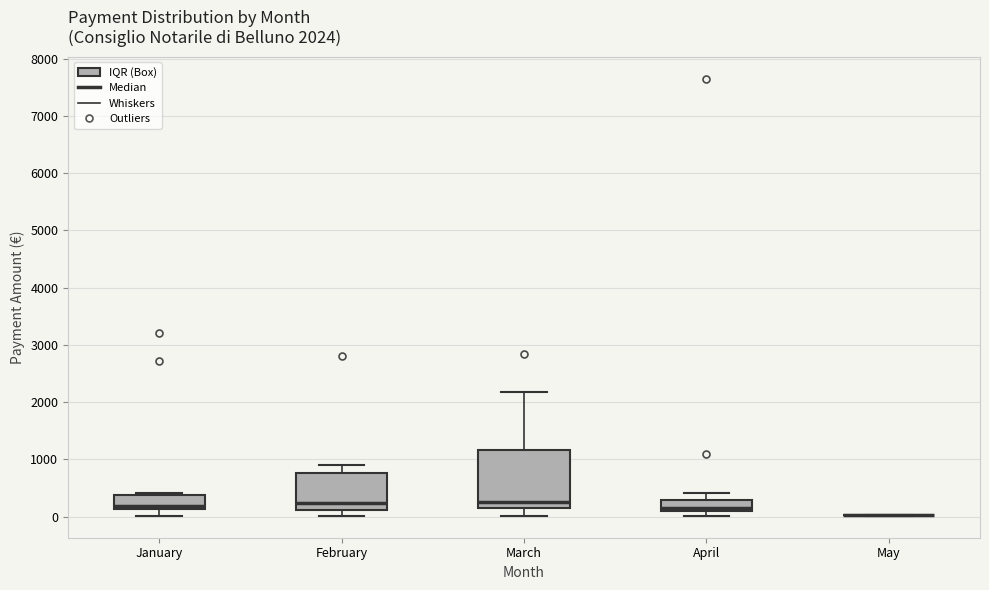

Which box is the tallest, from its lower edge to its upper edge?

March